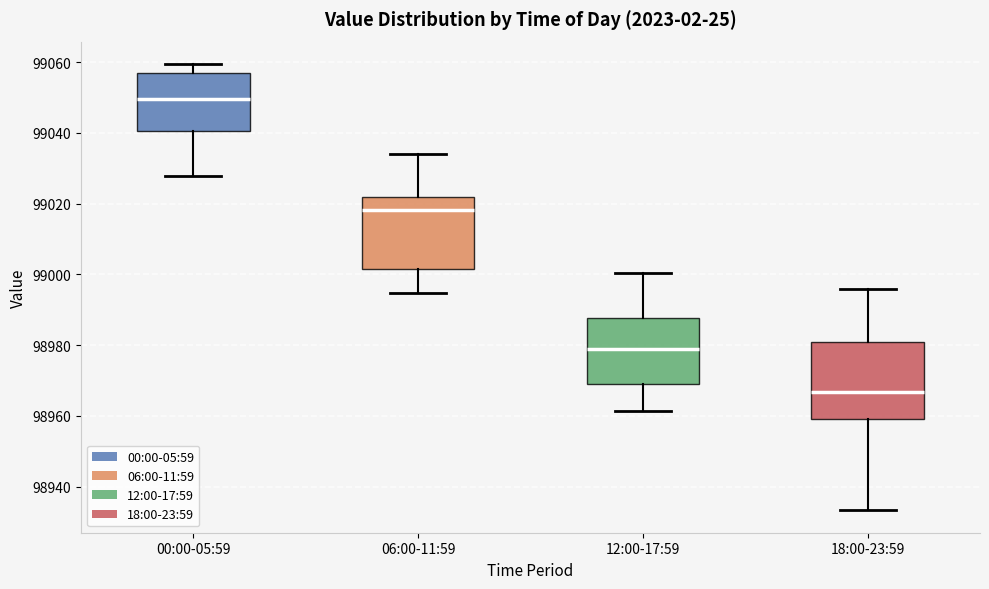

Which box's median line is the highest?

00:00-05:59